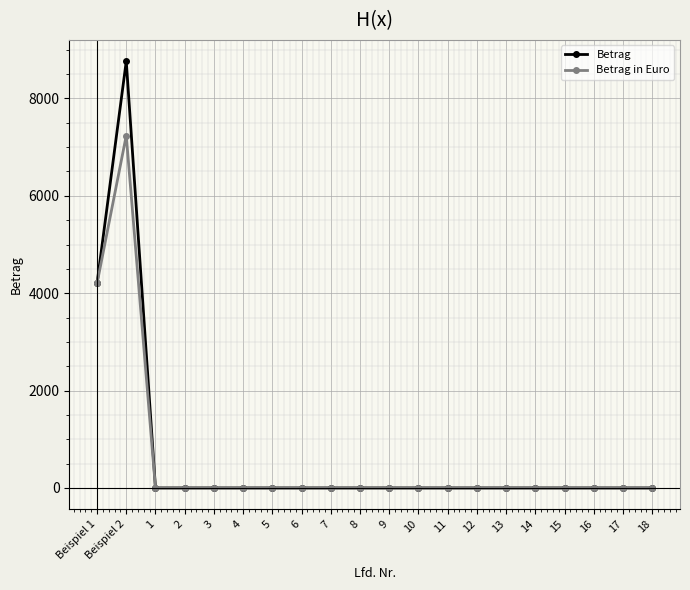

Where is the first local maximum for Betrag?

Beispiel 2